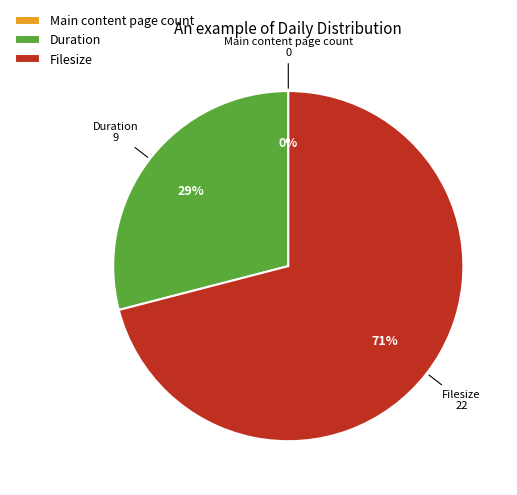

Do Filesize and Duration together represent more than half of the pie?

Yes